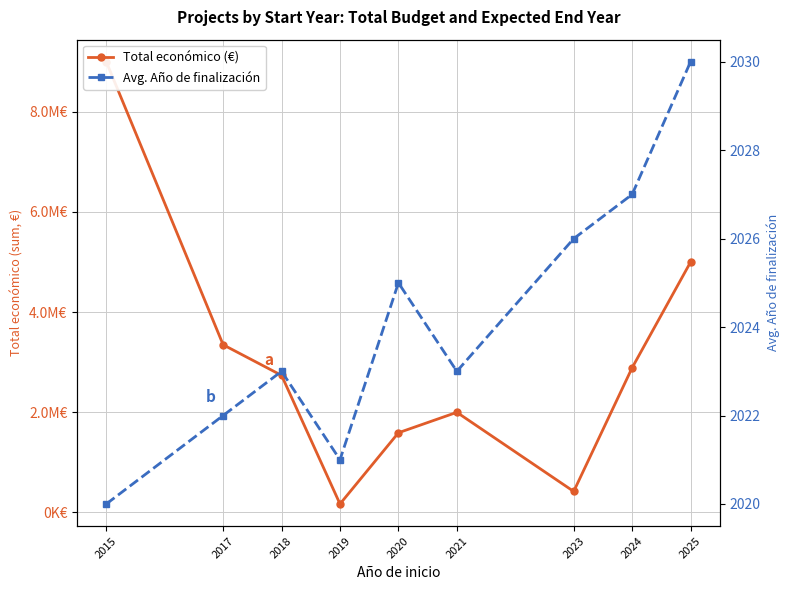

Rank the series by their average value, from highest to lowest.

Total económico (€), Avg. Año de finalización